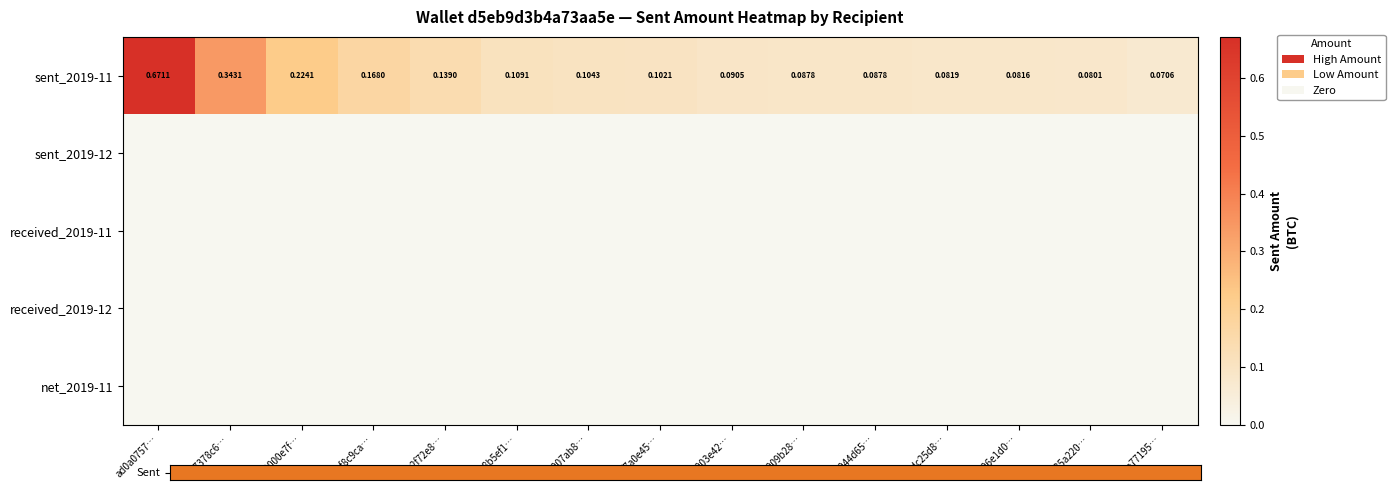

Which series has the largest range (max minus min)?

Sent